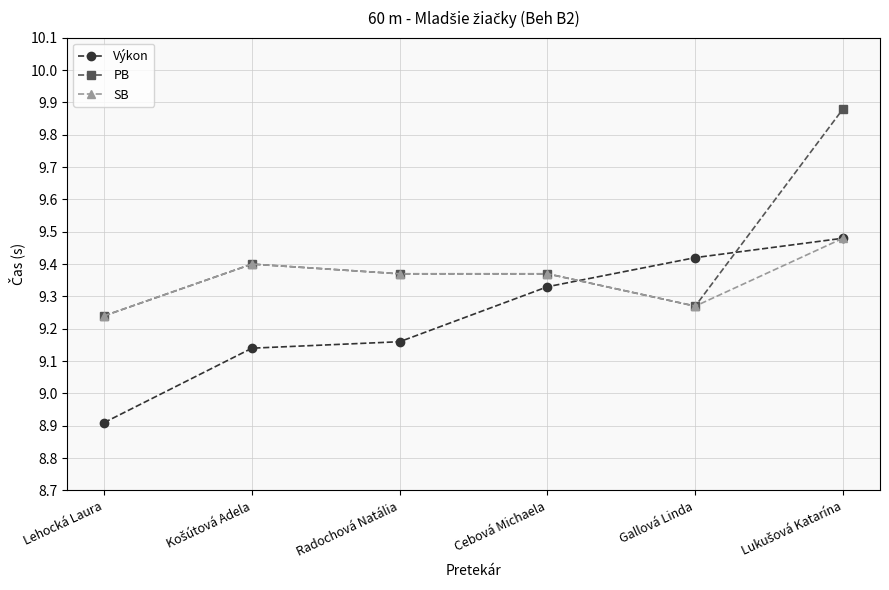

True or false: PB has more than 0 points higher than both neighbors.

True